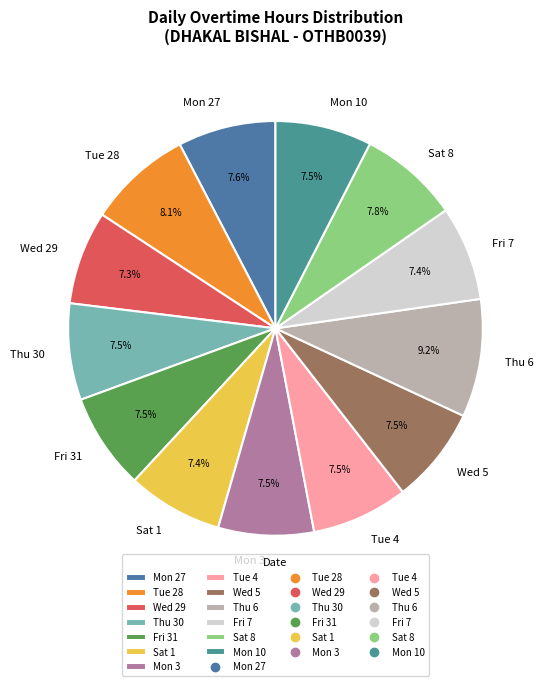

Count the number of slices in the pie.

13